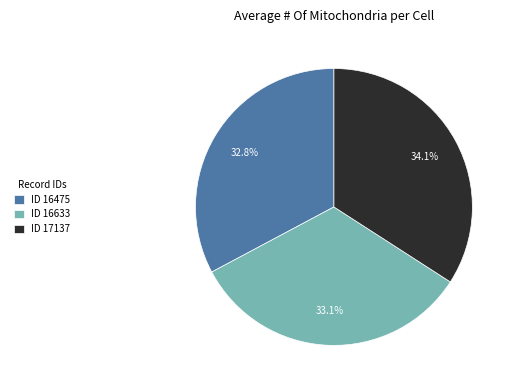

Do ID 16475 and ID 17137 together represent more than half of the pie?

Yes